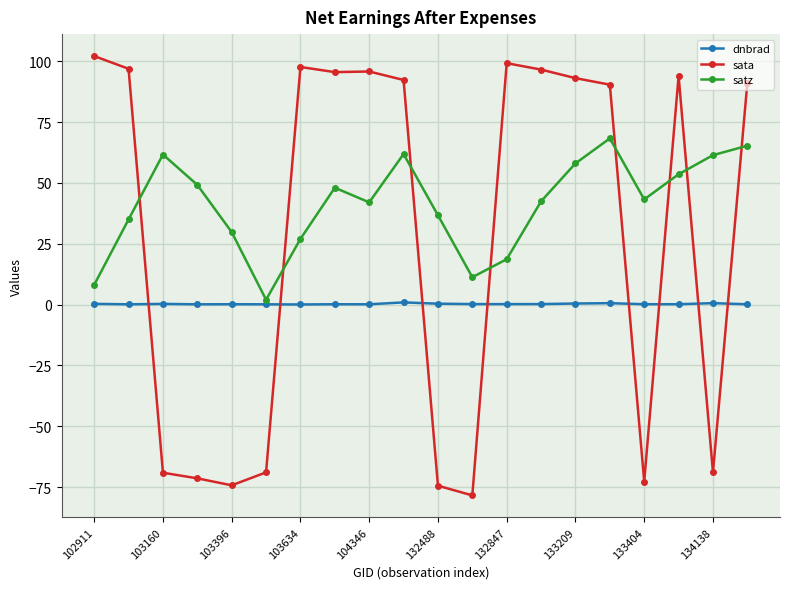

What is the difference between the maximum and second lowest values in the satz series?

60.2